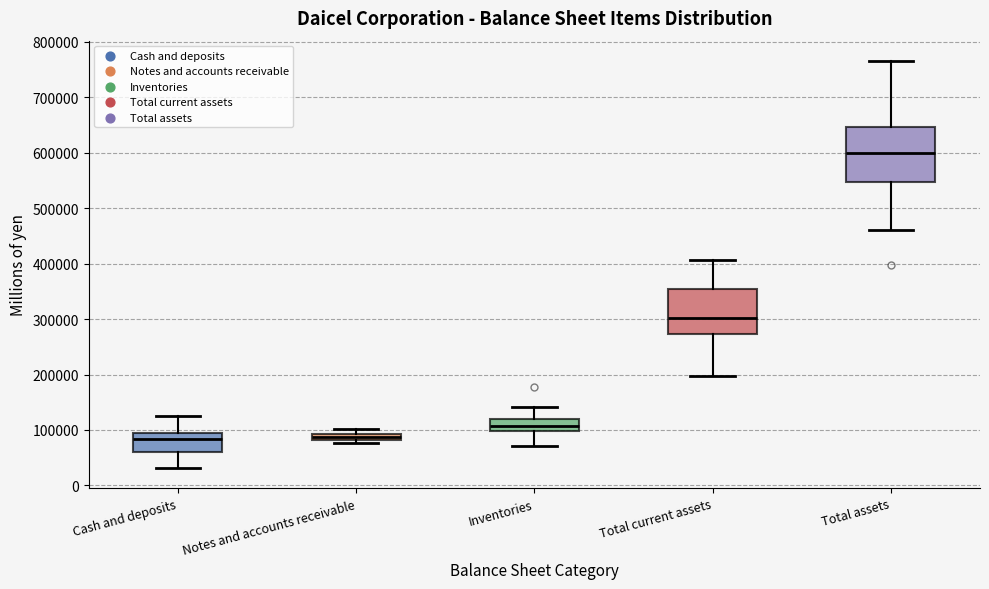

Where is the upper edge of the box for Cash and deposits on the y-axis? The values are not printed on the chart, so give them approximately, as read against the axis.

90000